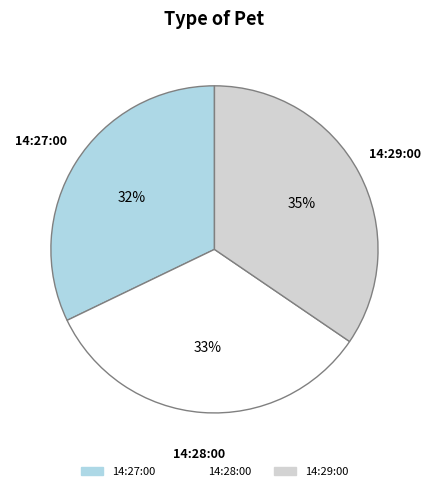

True or false: 14:27:00 accounts for 32% of the total.

True